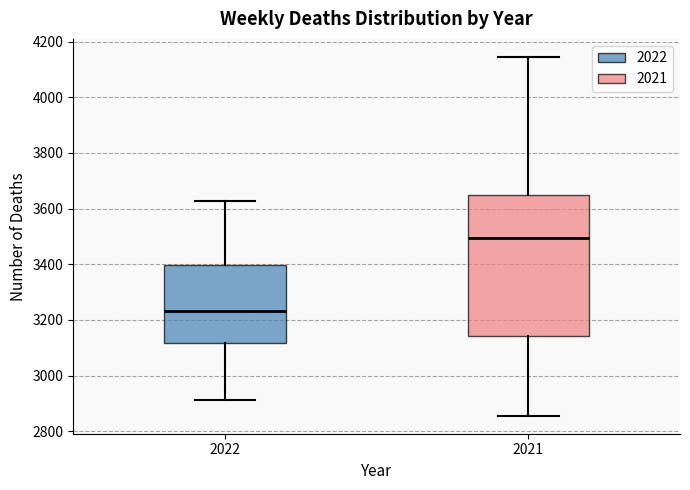

Which box has the highest median line?

2021